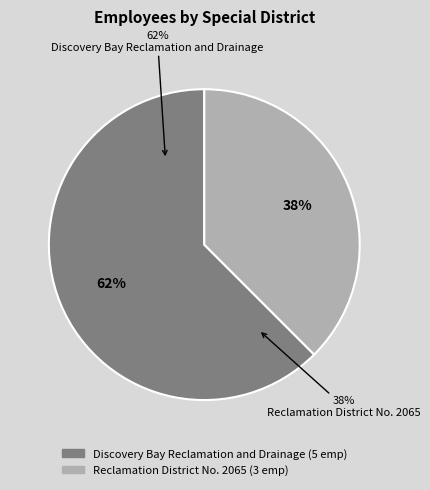

Which slice is the largest?

Discovery Bay Reclamation and Drainage